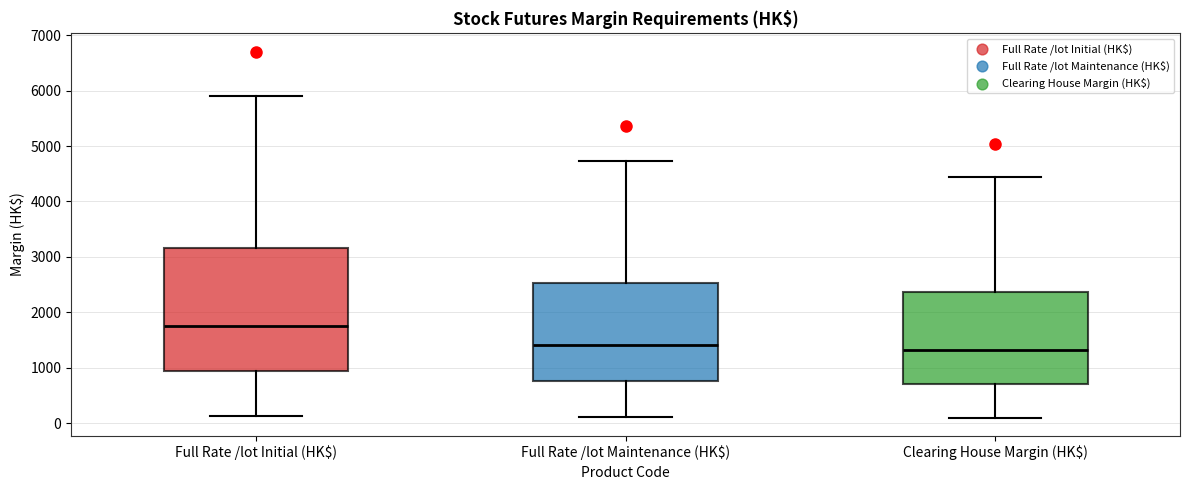

Reading left to right, read every box against the y-axis: the position of its median line, the range the box covers, and the ends of its whiskers. The values are not printed on the chart, so give them approximately, as read against the axis.

Full Rate /lot Initial (HK$): median 1800, box 1000 to 3200, whiskers 100 to 5900
Full Rate /lot Maintenance (HK$): median 1400, box 800 to 2500, whiskers 100 to 4700
Clearing House Margin (HK$): median 1300, box 700 to 2400, whiskers 100 to 4400